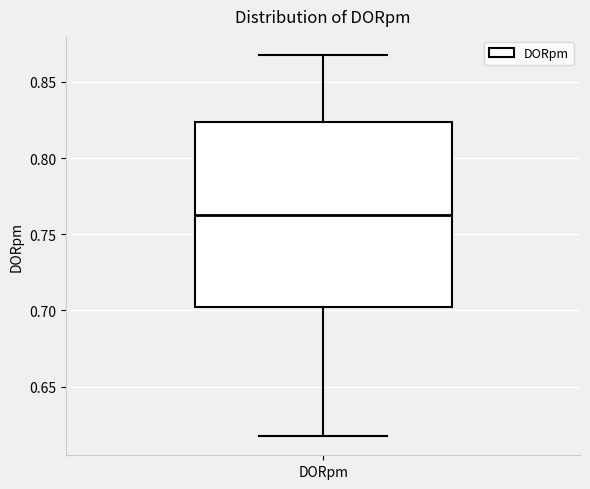

Where is the lower edge of the box for DORpm on the y-axis? The values are not printed on the chart, so give them approximately, as read against the axis.

0.700